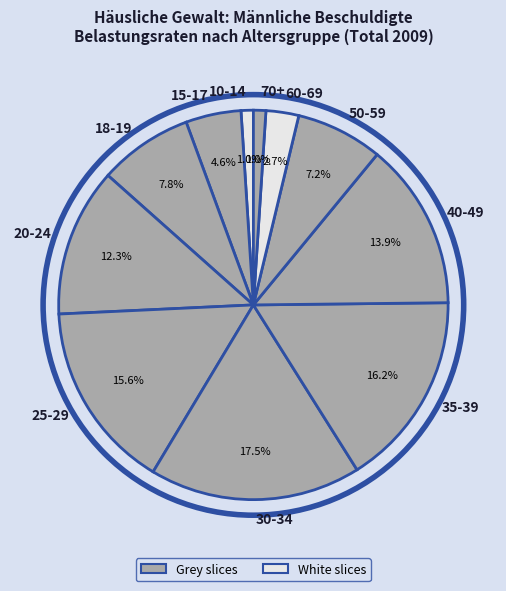

Which slice is the largest?

30-34